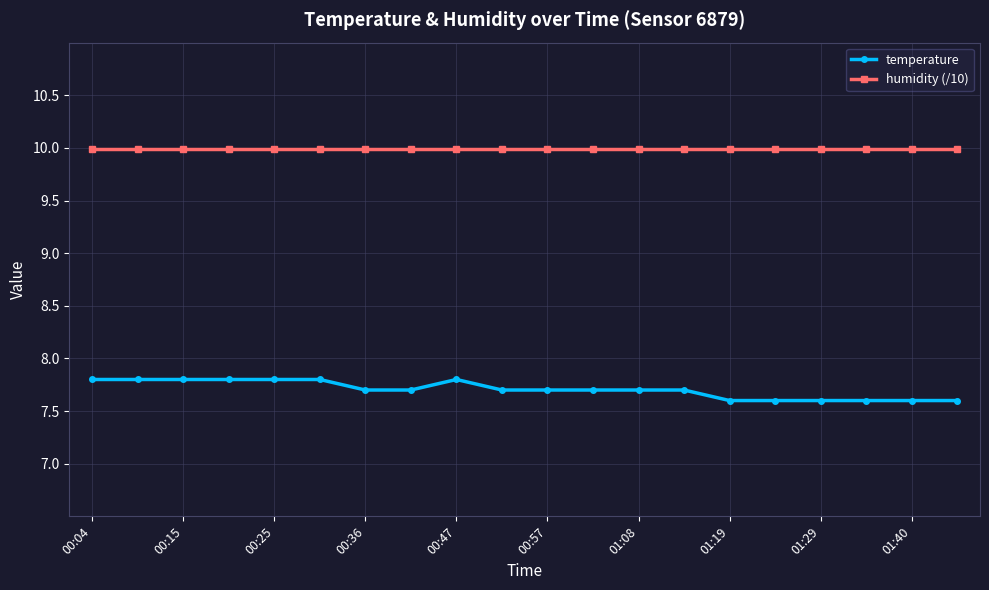

Rank the series by their maximum value, from highest to lowest.

humidity (/10), temperature